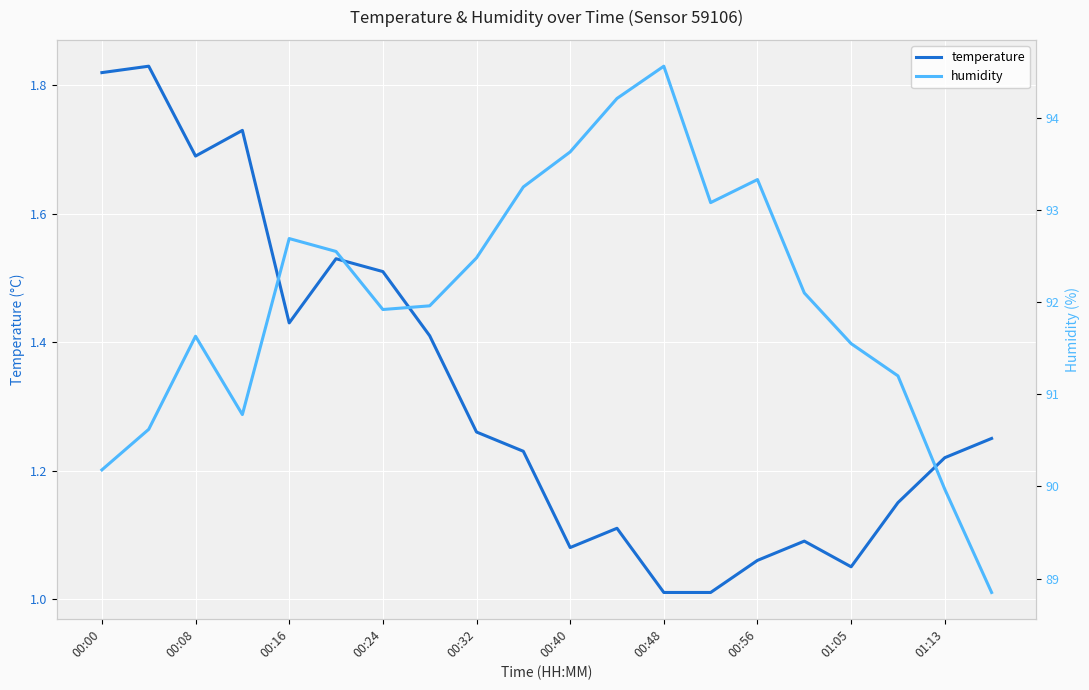

What is the minimum value shown in the chart?

1.0